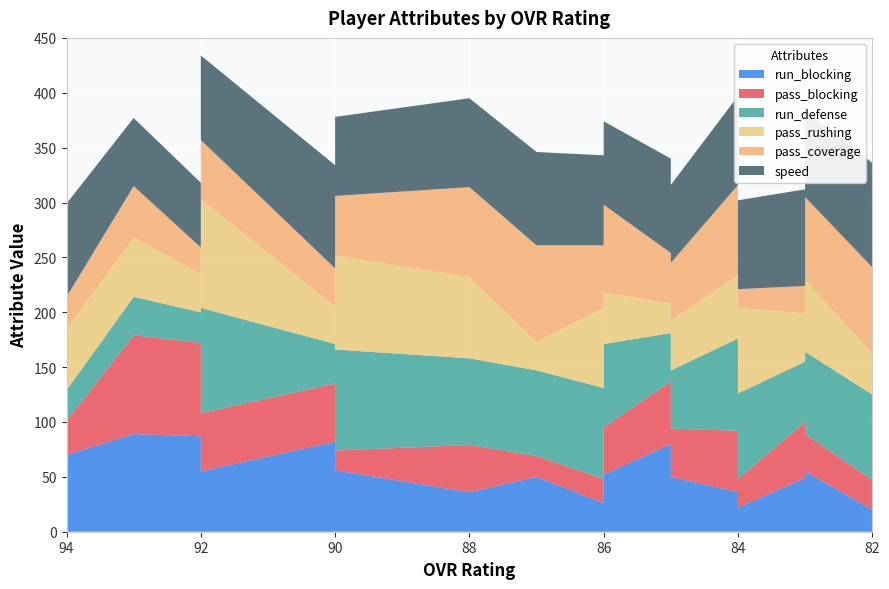

Reading left to right, list all the values displayed in this chart.

run_blocking: 94=70	93=89	92=87	92=55	90=82	90=65	90=56	88=36	87=50	86=26	86=76	86=52	85=80	85=50	84=36	84=51	84=22	83=49	83=55	82=20
pass_blocking: 94=31	93=90	92=85	92=53	90=53	90=21	90=18	88=43	87=19	86=22	86=70	86=43	85=57	85=44	84=56	84=41	84=26	83=51	83=34	82=27
run_defense: 94=28	93=35	92=28	92=96	90=36	90=50	90=92	88=79	87=78	86=83	86=55	86=76	85=44	85=53	84=84	84=82	84=78	83=55	83=75	82=78
pass_rushing: 94=56	93=54	92=35	92=99	90=34	90=39	90=86	88=74	87=26	86=73	86=55	86=47	85=27	85=45	84=58	84=64	84=78	83=44	83=65	82=38
pass_coverage: 94=29	93=47	92=24	92=54	90=35	90=43	90=54	88=82	87=88	86=57	86=40	86=80	85=46	85=53	84=82	84=74	84=17	83=25	83=76	82=78
speed: 94=85	93=62	92=59	92=77	90=94	90=88	90=72	88=81	87=85	86=82	86=56	86=76	85=86	85=71	84=81	84=78	84=81	83=88	83=79	82=95